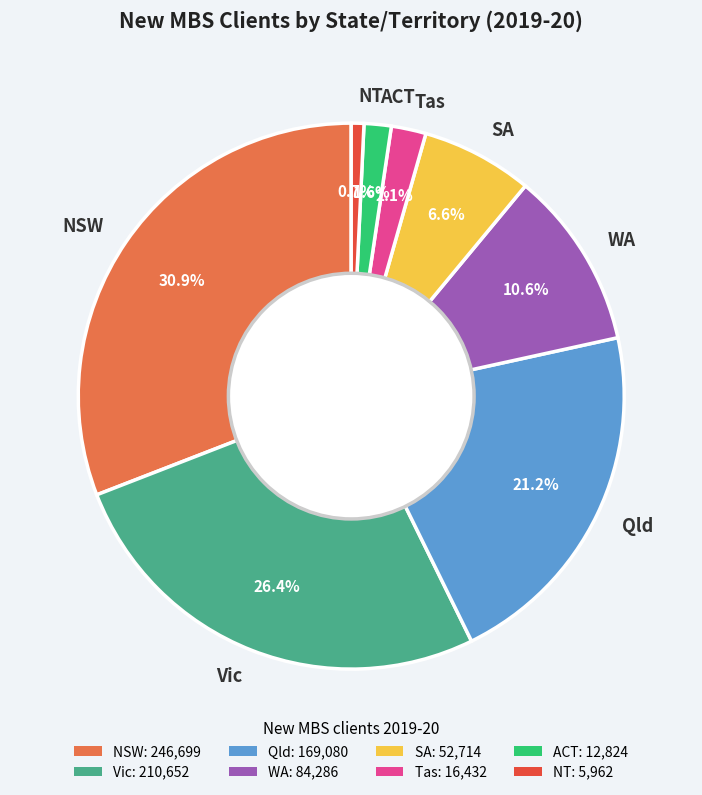

Between Vic and NT, which is larger?

Vic